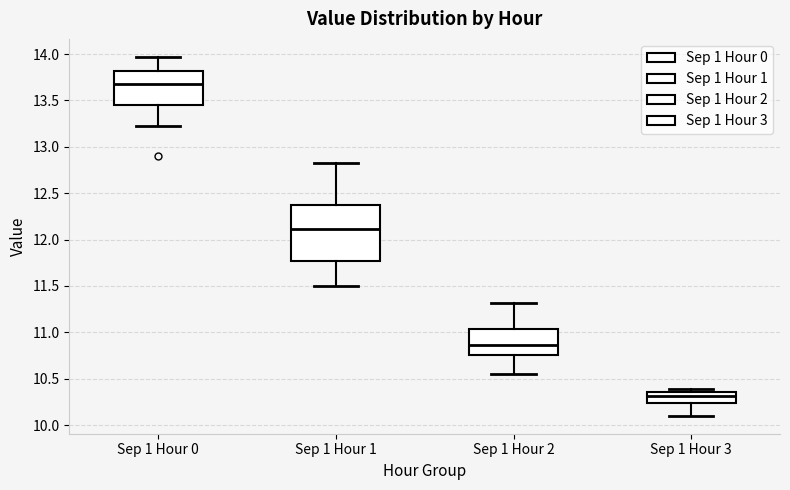

Which box is the tallest, from its lower edge to its upper edge?

Sep 1 Hour 1